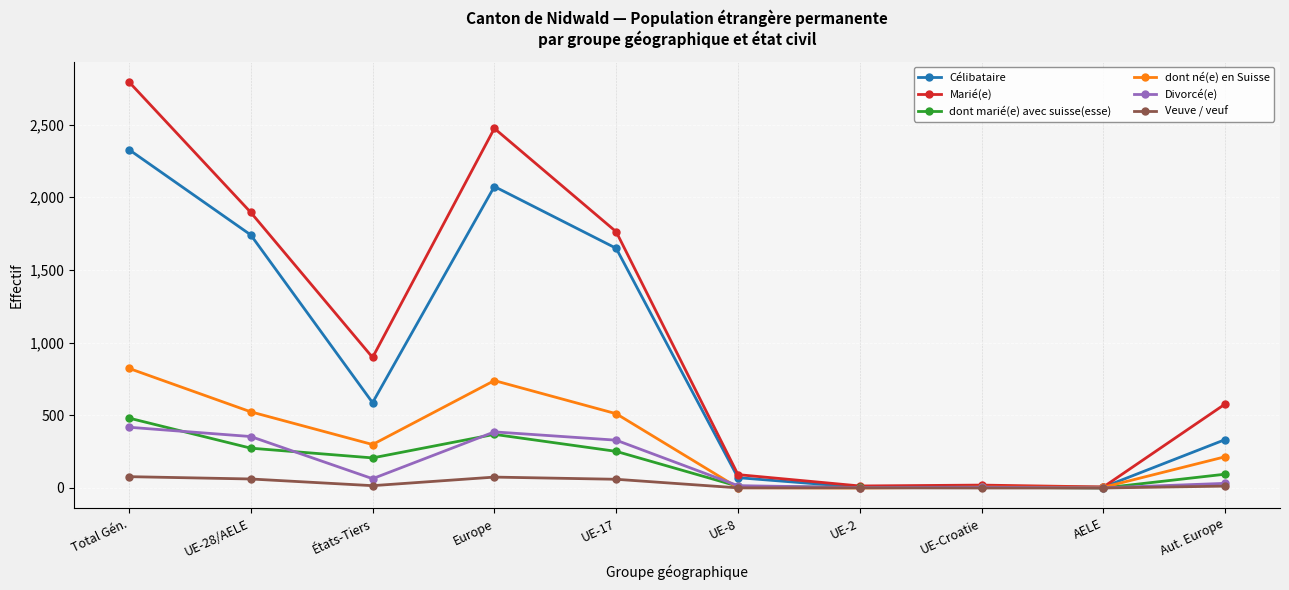

Which series has the largest range (max minus min)?

Marié(e)